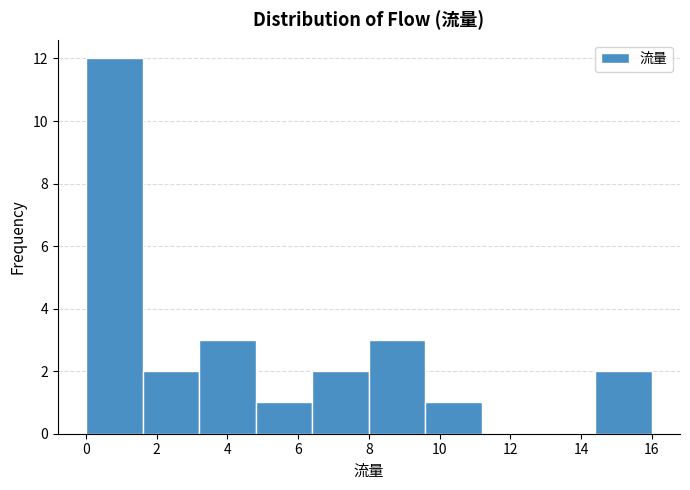

Reading left to right, transcribe this chart: for each bar, give the range it covers on the x-axis and its height. The values are not printed on the chart, so give them approximately, as read against the axis.

0.0 to 1.6: 12
1.6 to 3.2: 2
3.2 to 4.8: 3
4.8 to 6.4: 1
6.4 to 8.0: 2
8.0 to 9.6: 3
9.6 to 11.2: 1
11.2 to 12.8: 0
12.8 to 14.4: 0
14.4 to 16.0: 2